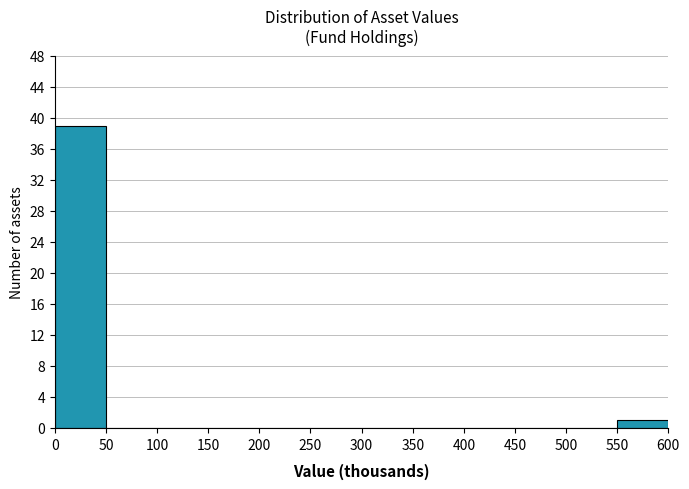

Reading left to right, list every bar in this chart as the range it spans on the x-axis followed by its height. The values are not printed on the chart, so give them approximately, as read against the axis.

0 to 50: 39
50 to 100: 0
100 to 150: 0
150 to 200: 0
200 to 250: 0
250 to 300: 0
300 to 350: 0
350 to 400: 0
400 to 450: 0
450 to 500: 0
500 to 550: 0
550 to 600: 1